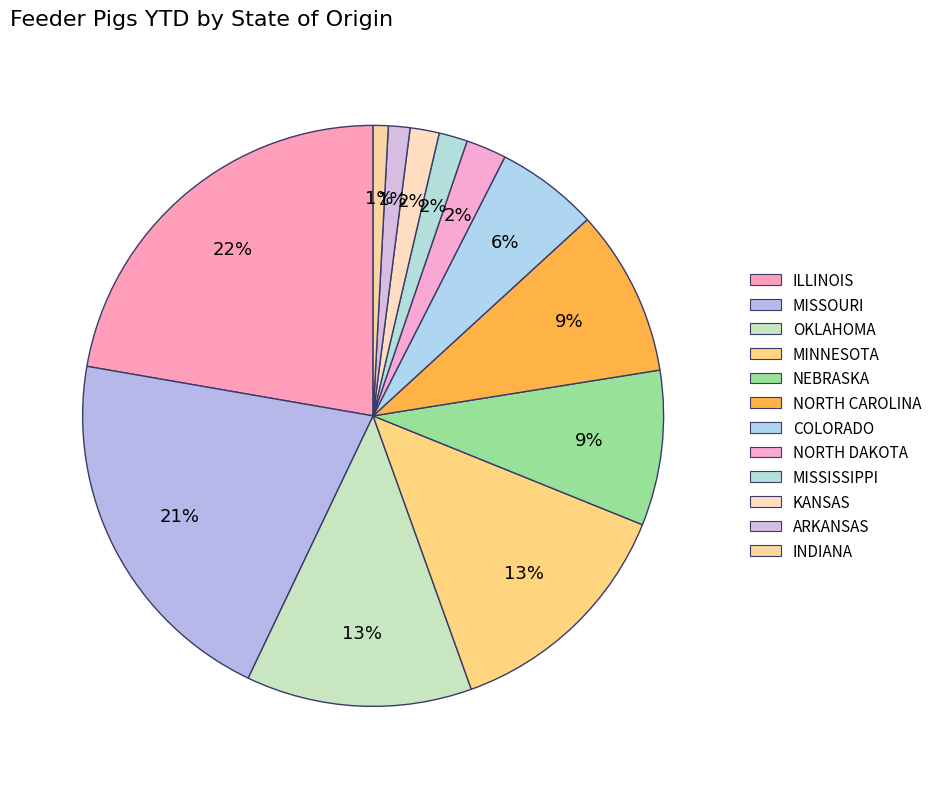

What percentage is the OKLAHOMA slice, to the nearest percent?

13%